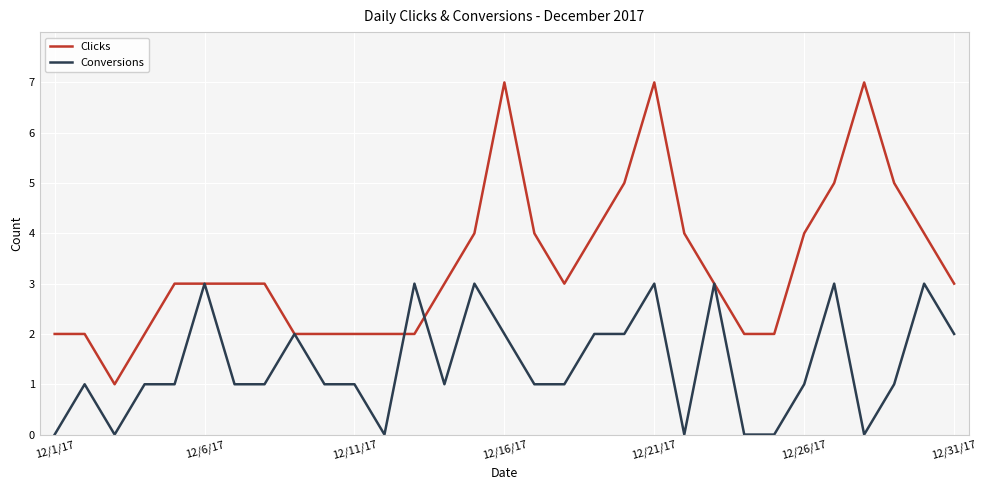

What is the difference between the maximum and second lowest values in the Clicks series?

5